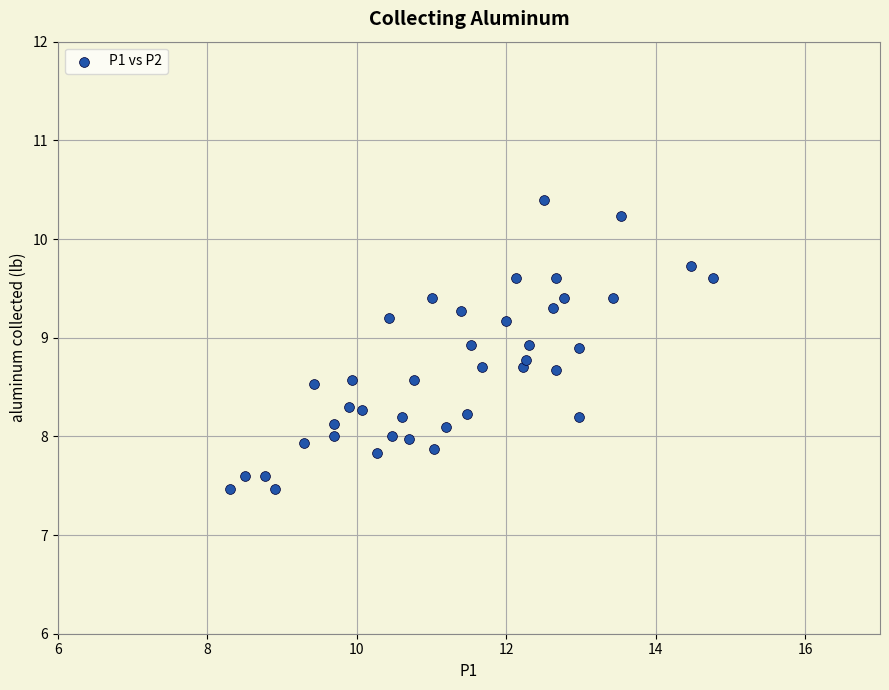

What is the range of Y values (max minus min)?

2.9